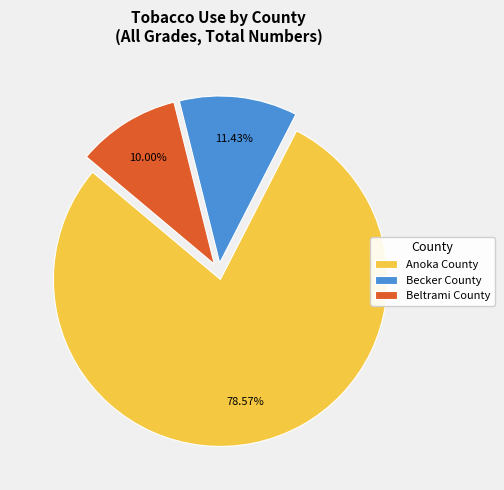

What is the smallest slice in the pie chart?

Beltrami County